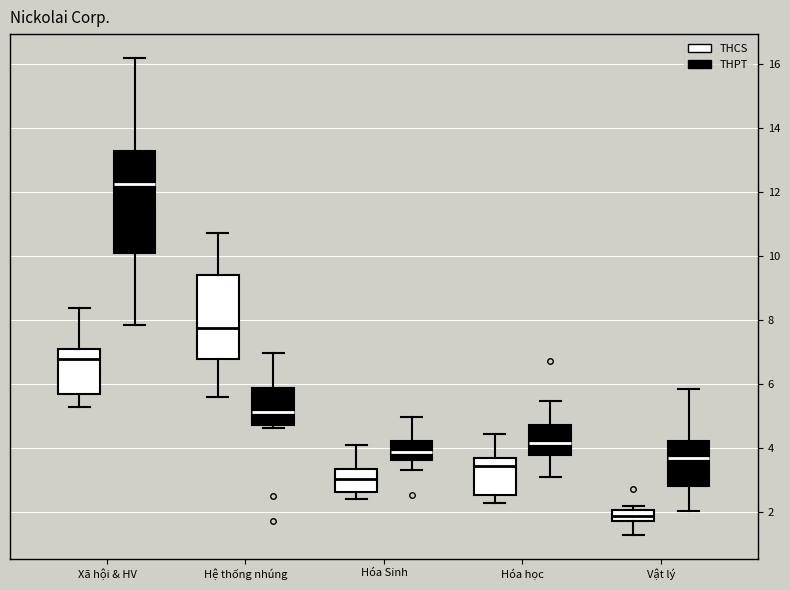

Where is the upper edge of the box for Hóa Sinh (THCS) on the y-axis? The values are not printed on the chart, so give them approximately, as read against the axis.

3.4